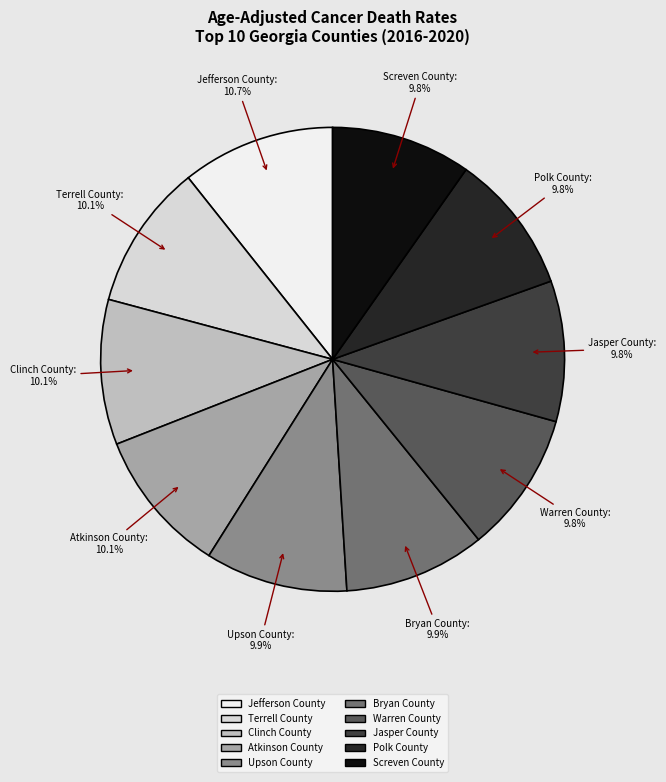

Is there any slice that represents more than half of the pie?

No